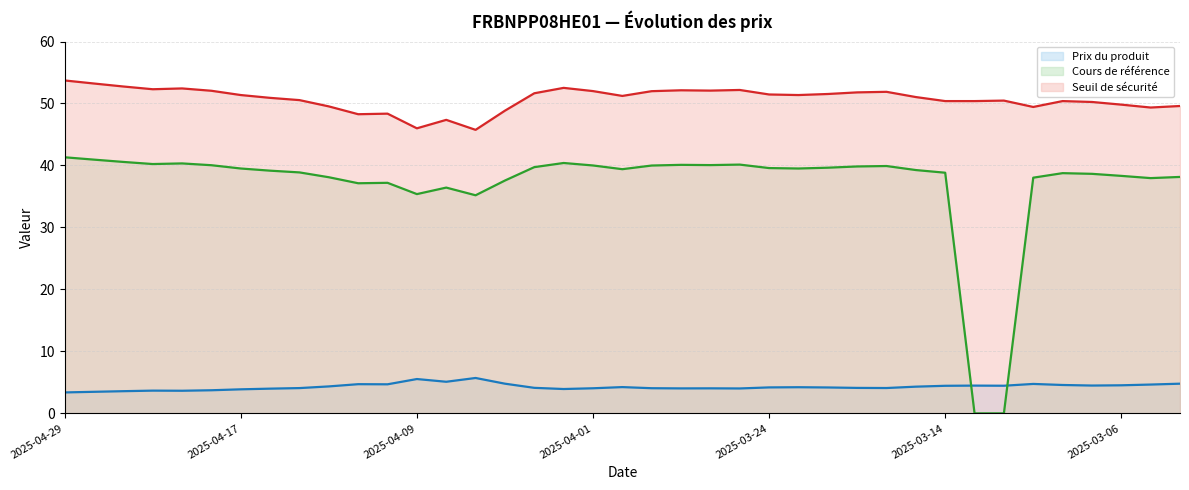

Which series has the widest spread of values?

Cours de référence